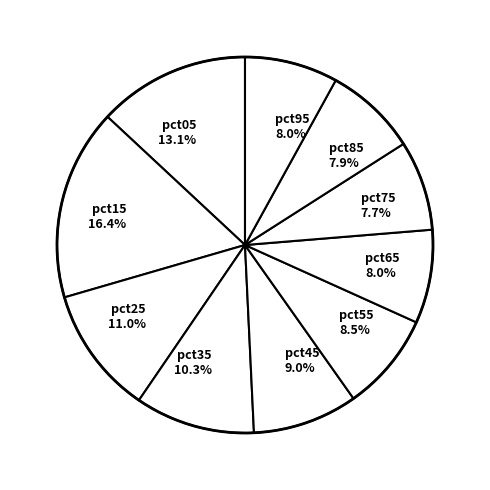

To the nearest percent, what percentage of the pie is pct15?

16%